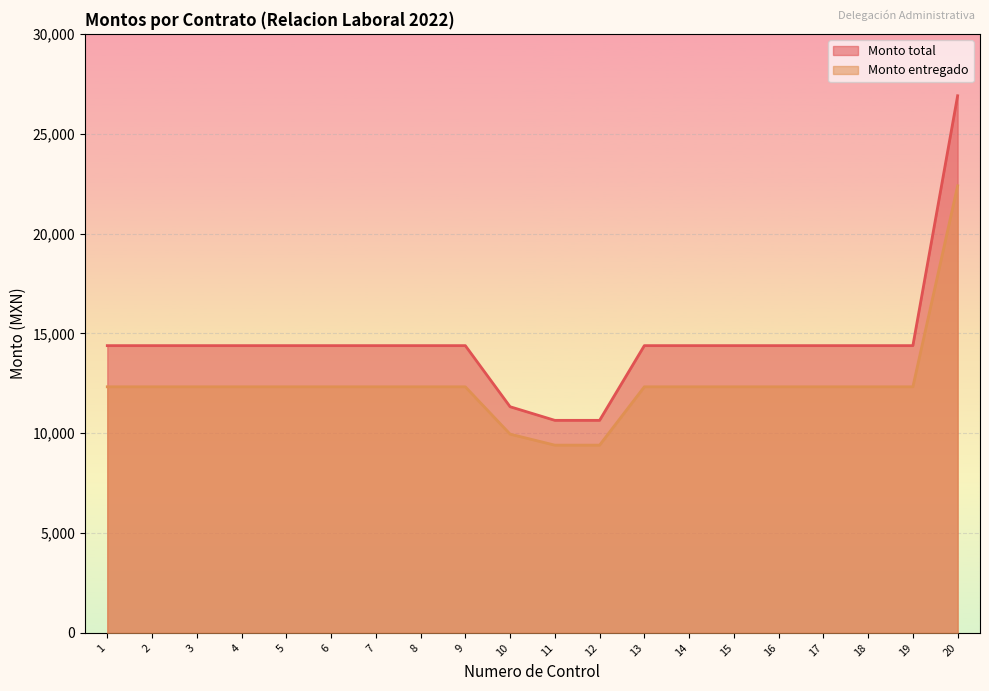

How many categories are shown in the chart?

20